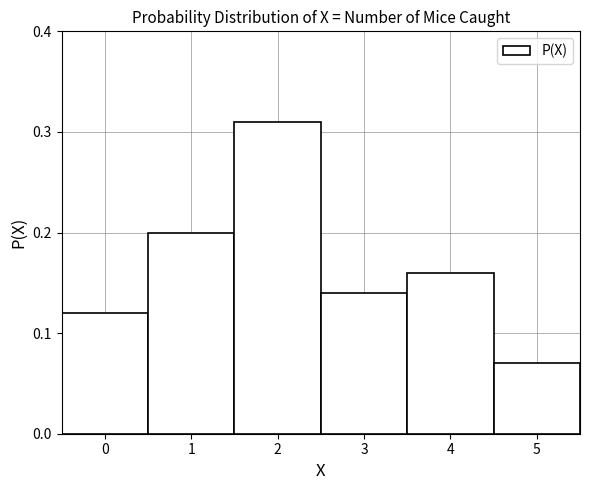

Which range on the x-axis has the tallest bar?

1.5 to 2.5